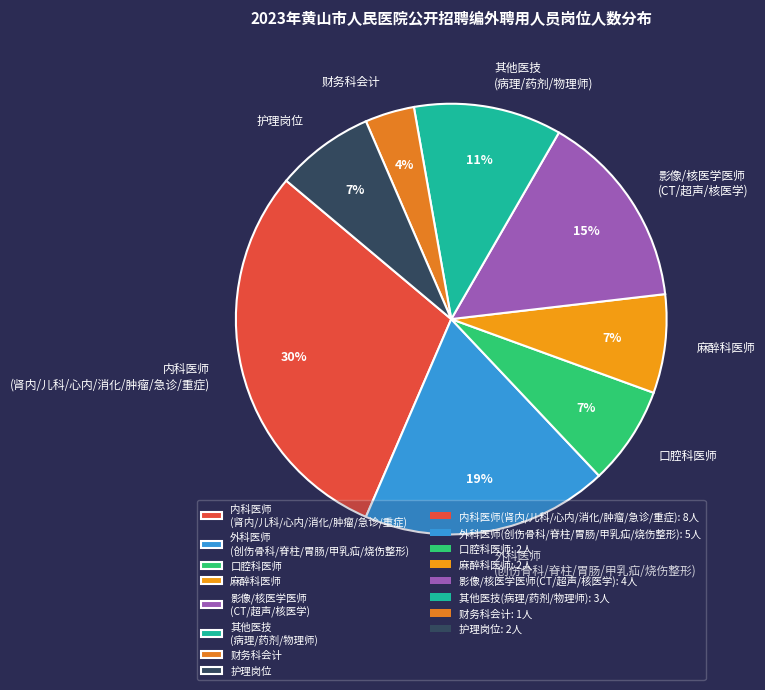

True or false: 内科医师 (肾内/儿科/心内/消化/肿瘤/急诊/重症) accounts for 30% of the total.

True